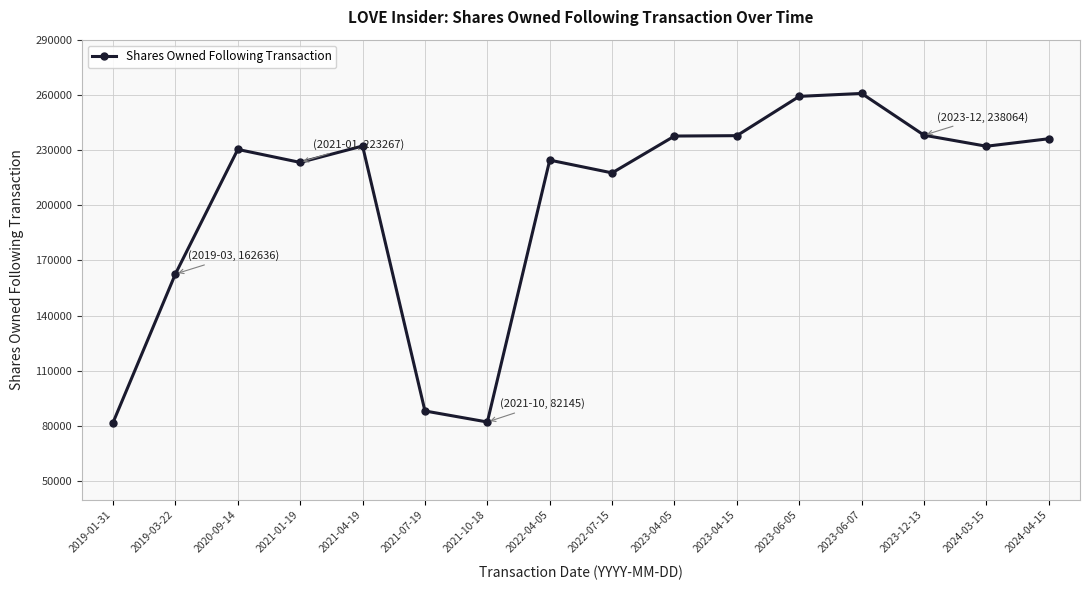

Where is the first local maximum?

2020-09-14